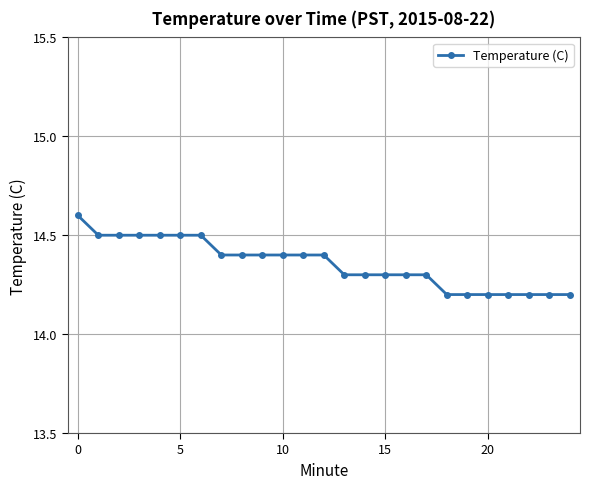

What is the value of the 13th point from the left?

14.4